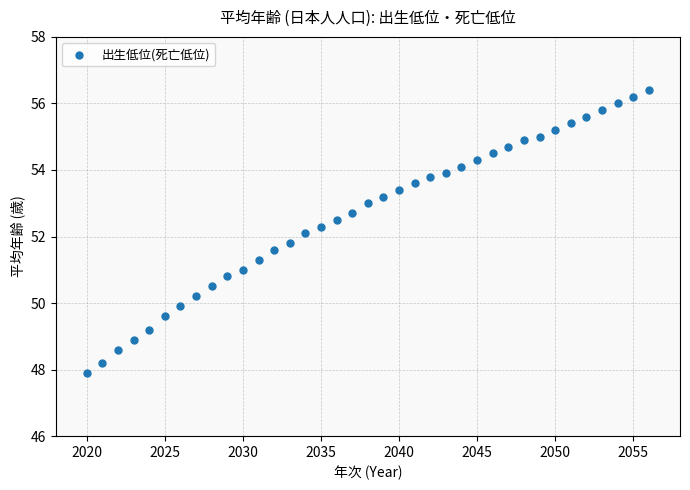

What is the range of X values (max minus min)?

36.0